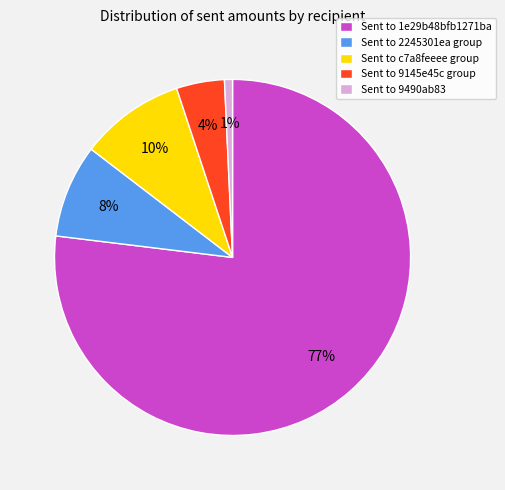

What is the majority slice?

Sent to 1e29b48bfb1271ba